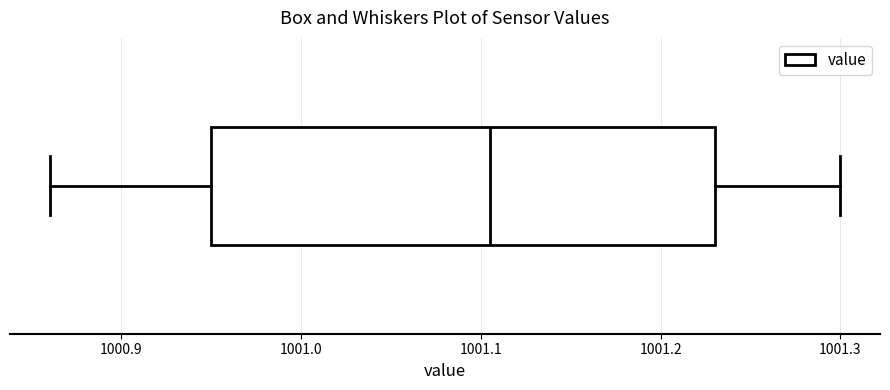

Read this box plot against the x-axis: the position of the median line, the range covered by the box, and the ends of both whiskers. The values are not printed on the chart, so give them approximately, as read against the axis.

median 1001.11, box 1000.95 to 1001.23, whiskers 1000.86 to 1001.30